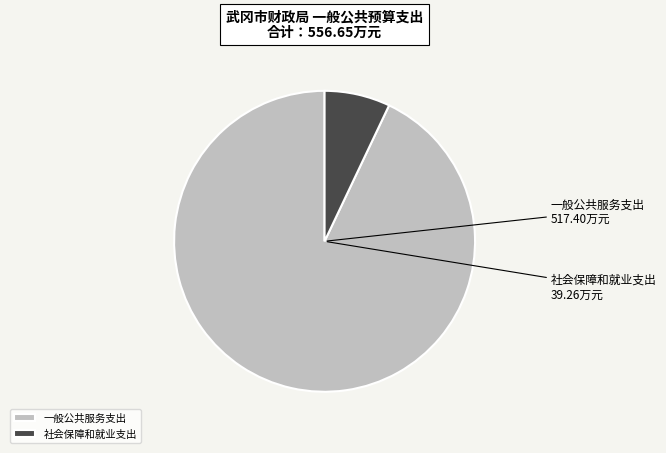

Which category accounts for the majority?

一般公共服务支出